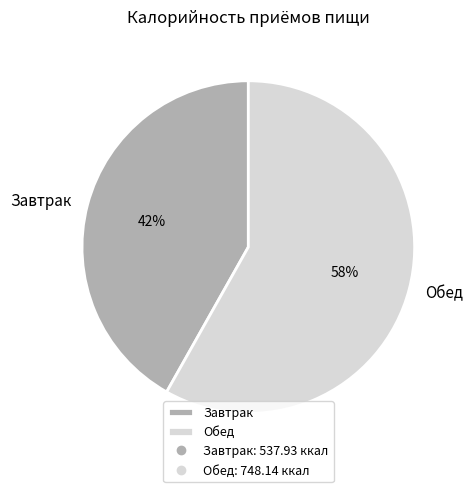

Which slice is the largest?

Обед